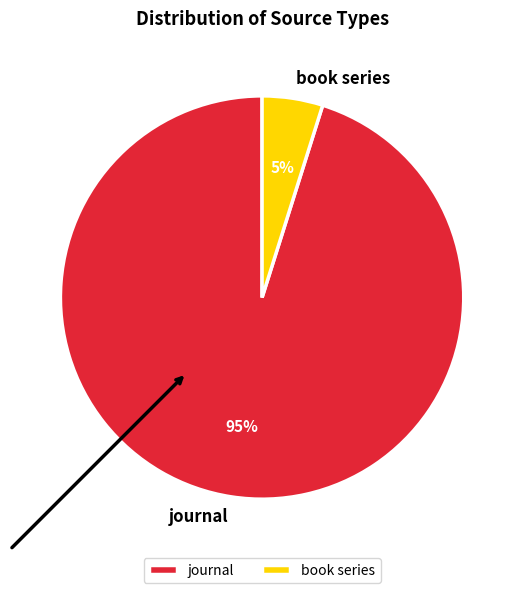

Between book series and journal, which is larger?

journal